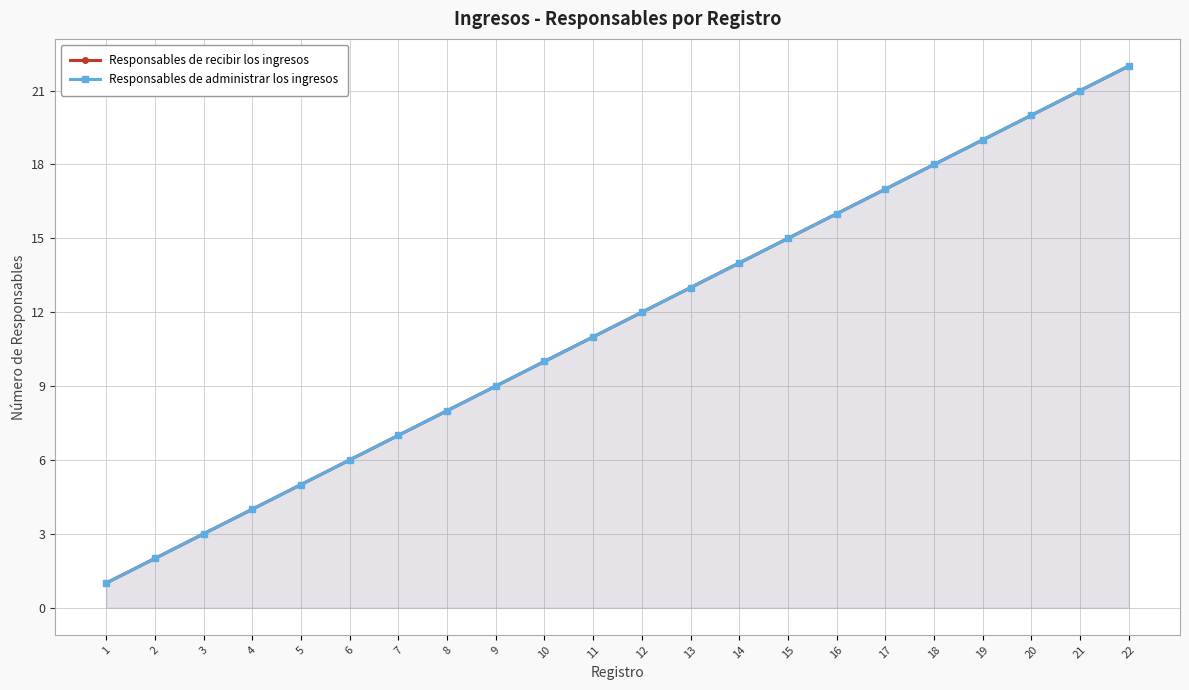

Count the number of data series in this chart.

2